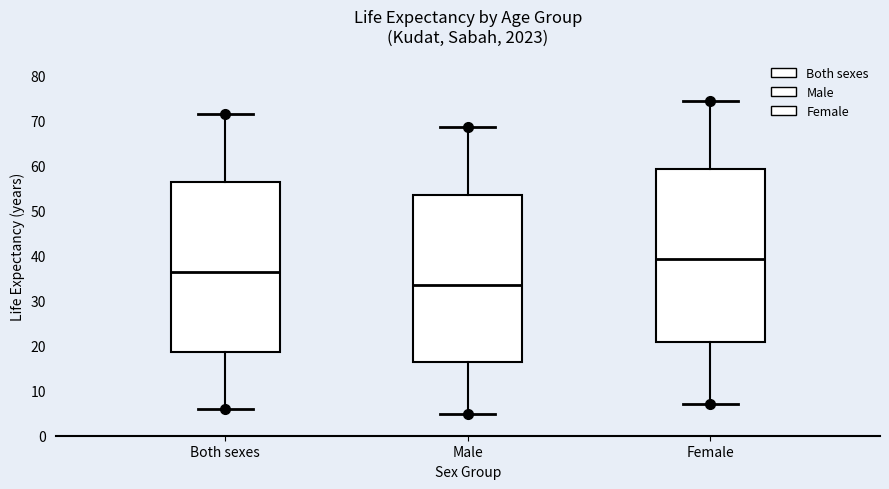

Which box has the highest median line?

Female